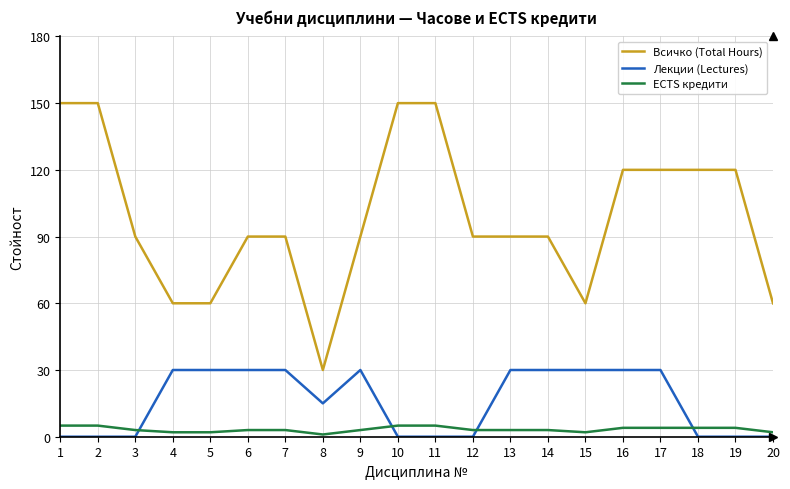

The value of Лекции (Lectures) at 16 is 15. True or false?

False